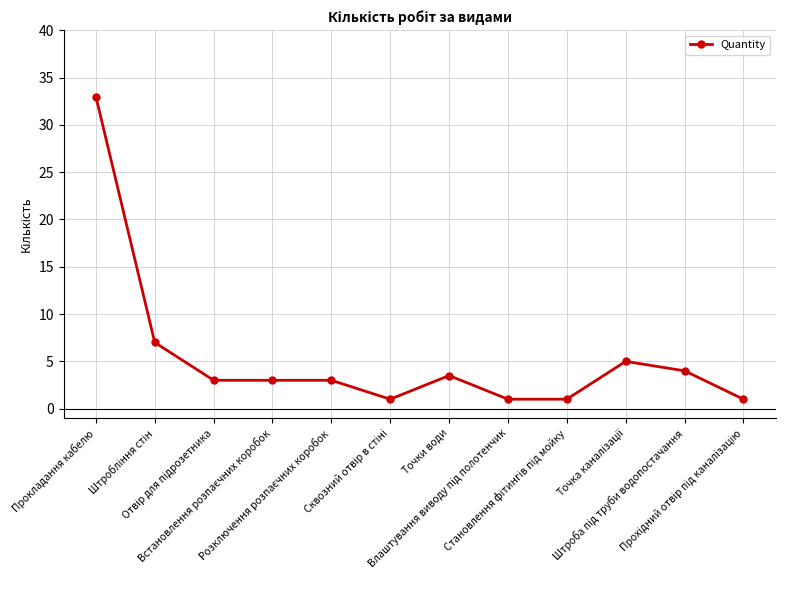

What is the value of the 1st point from the left?

33.0